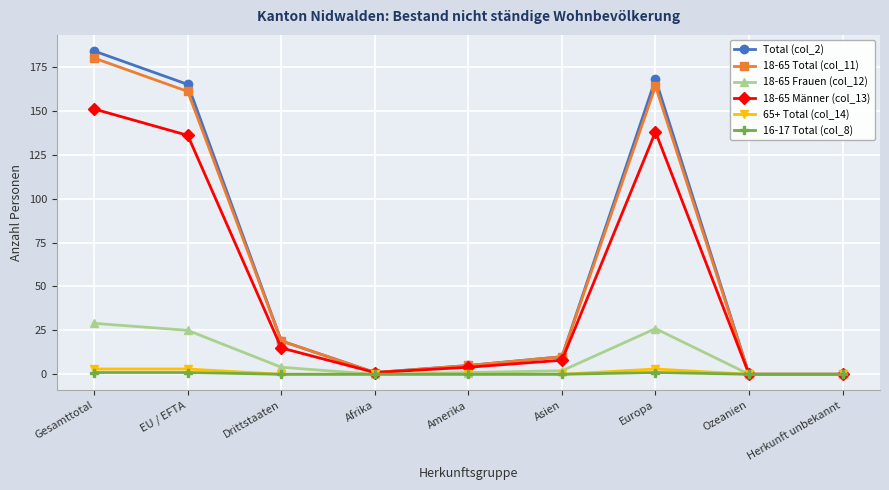

How many values in the 18-65 Männer (col_13) series are below 8?

4